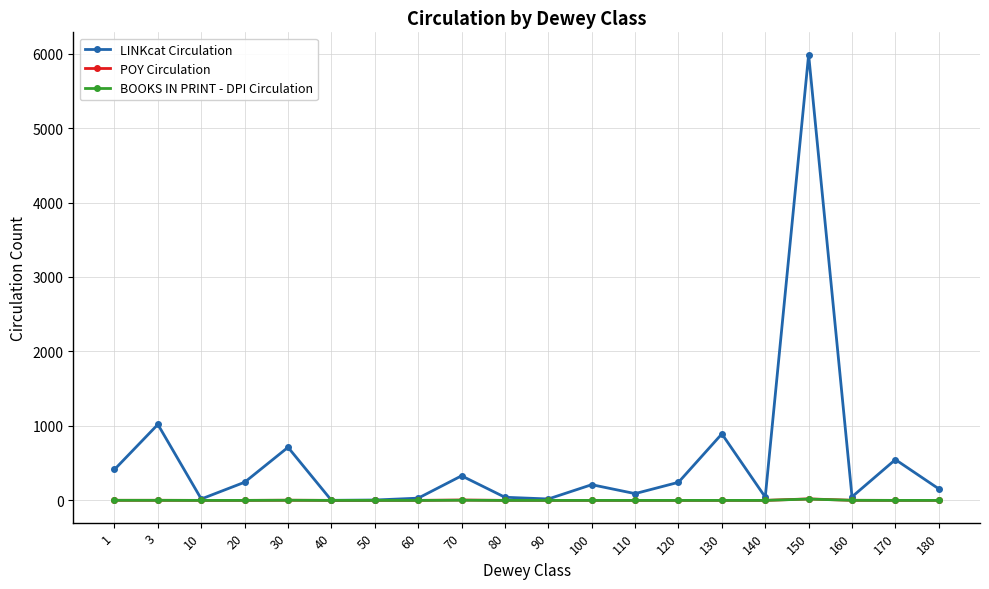

What is the difference between the maximum and minimum values in the BOOKS IN PRINT - DPI Circulation series?

18